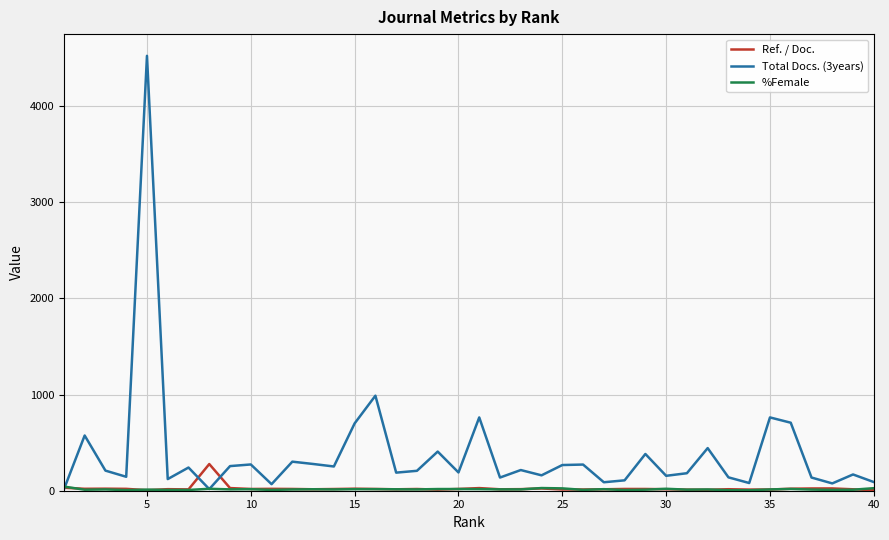

Which series has the largest total across all categories?

Total Docs. (3years)